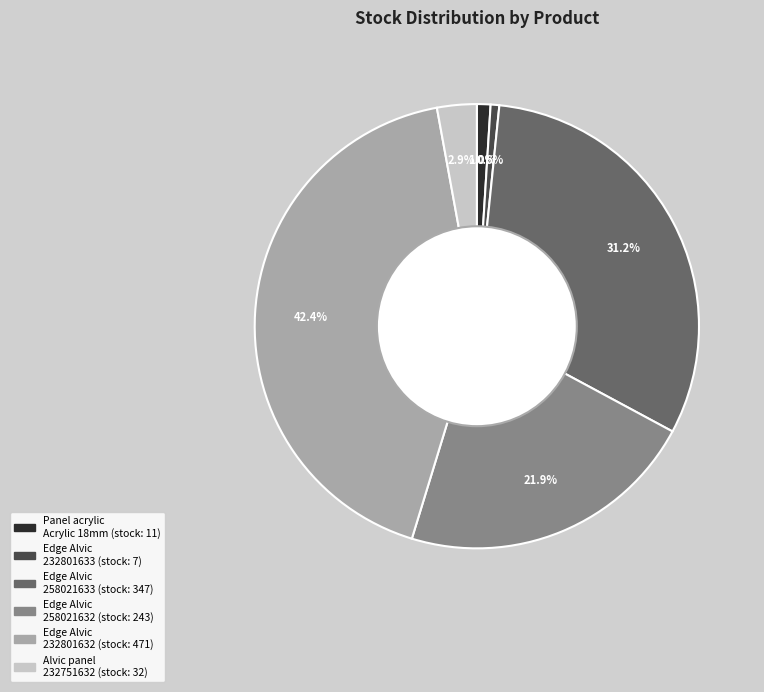

How many segments does this pie chart have?

6